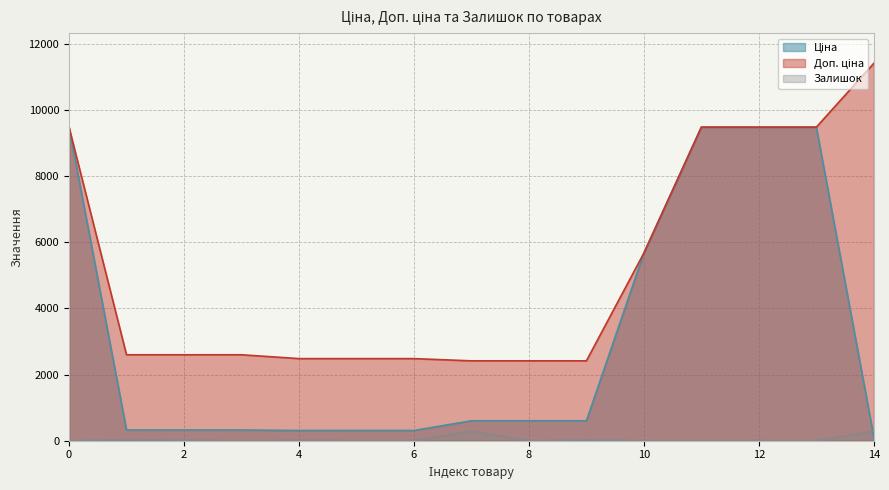

How many data points in Доп. ціна are above 2598?

9